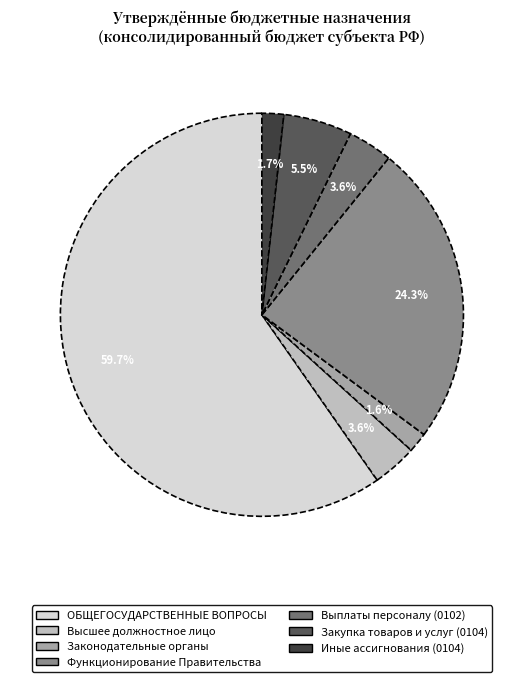

Does ОБЩЕГОСУДАРСТВЕННЫЕ ВОПРОСЫ account for over 50% of the chart?

Yes